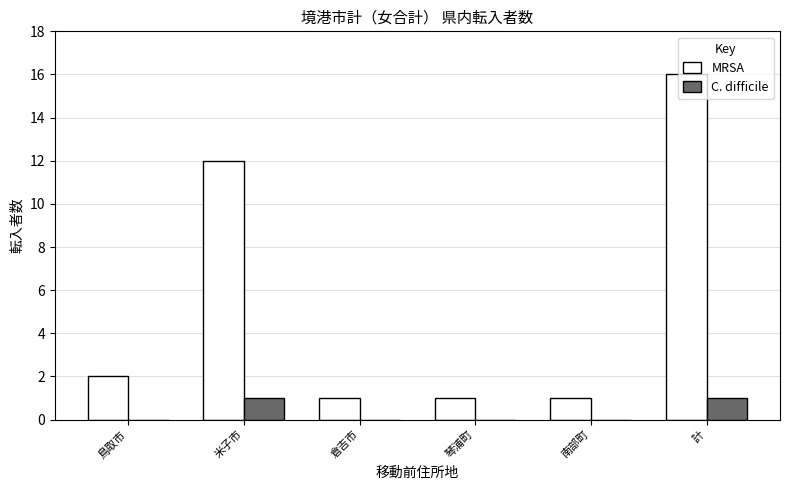

Is it true that C. difficile equals 1 at 米子市?

True